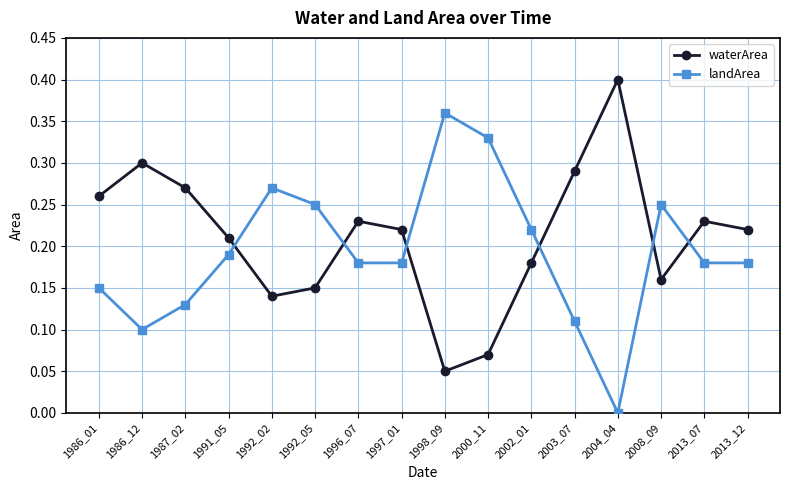

Which series has the largest total across all categories?

waterArea